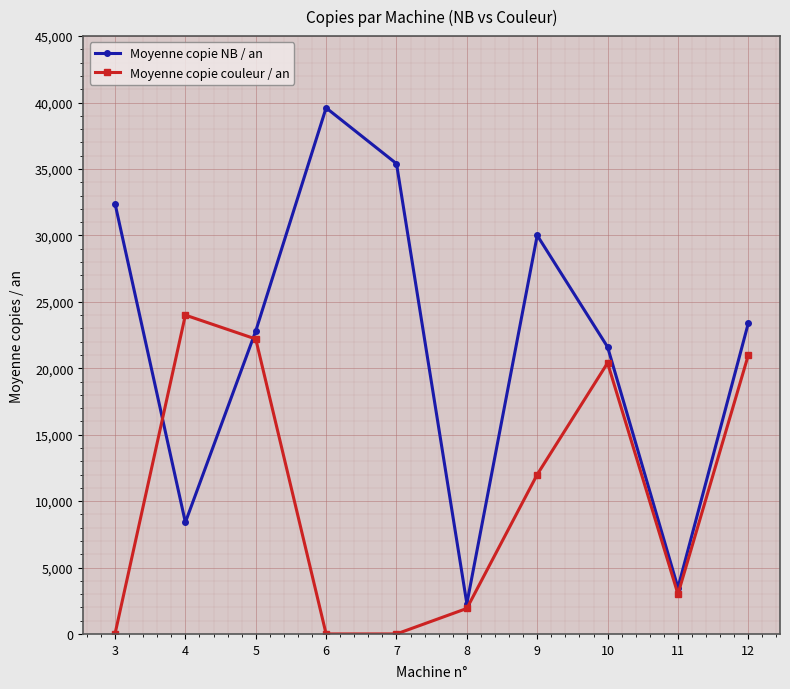

What is the difference between the second highest and second lowest values in the Moyenne copie couleur / an series?

22200